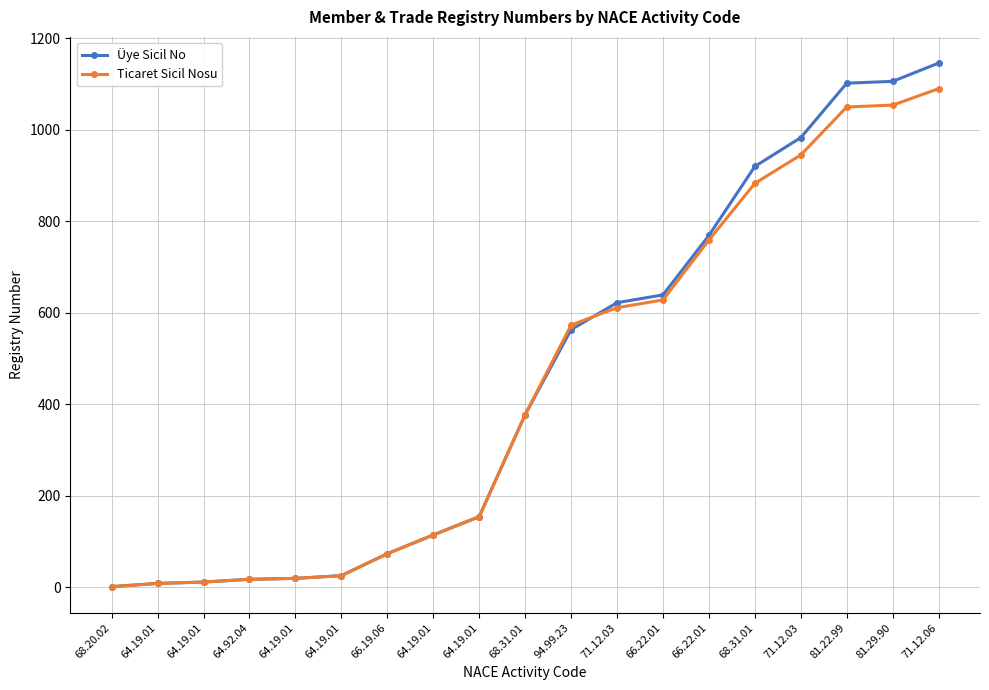

What are all the series names shown in the legend?

Üye Sicil No, Ticaret Sicil Nosu